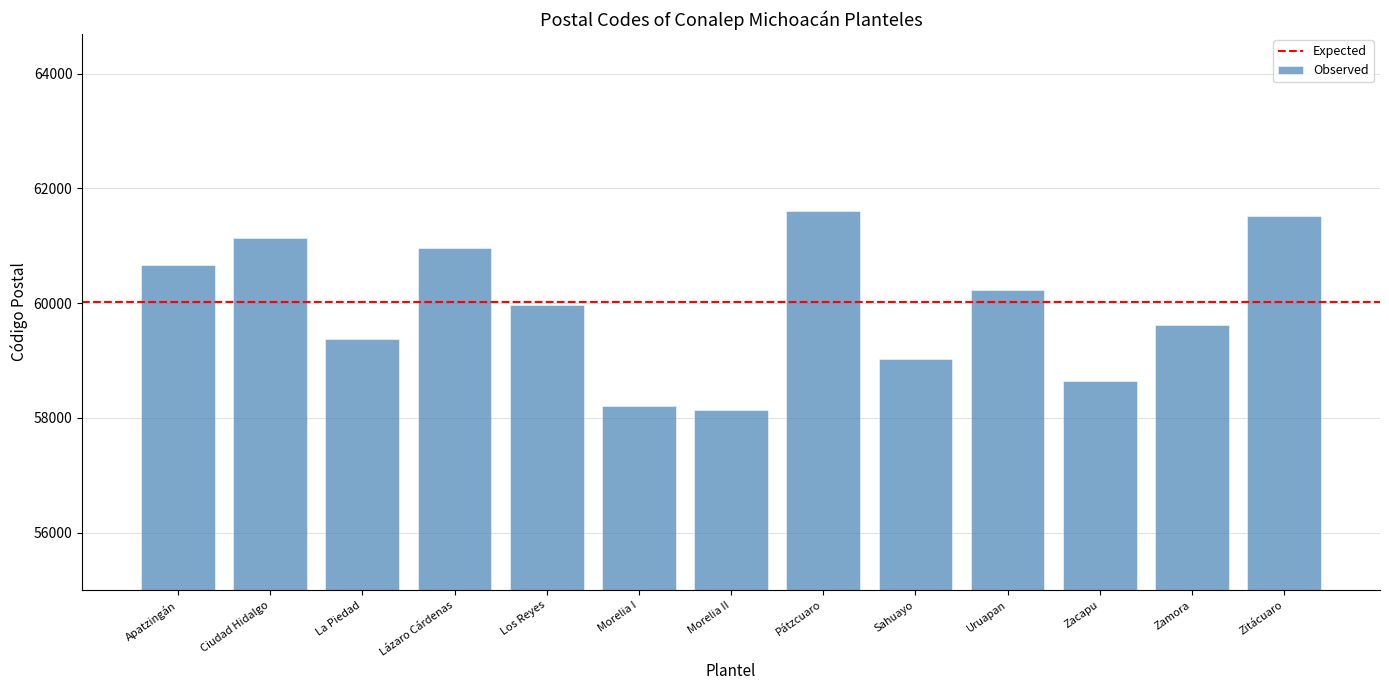

Is it true that the value at Uruapan is 60222?

True